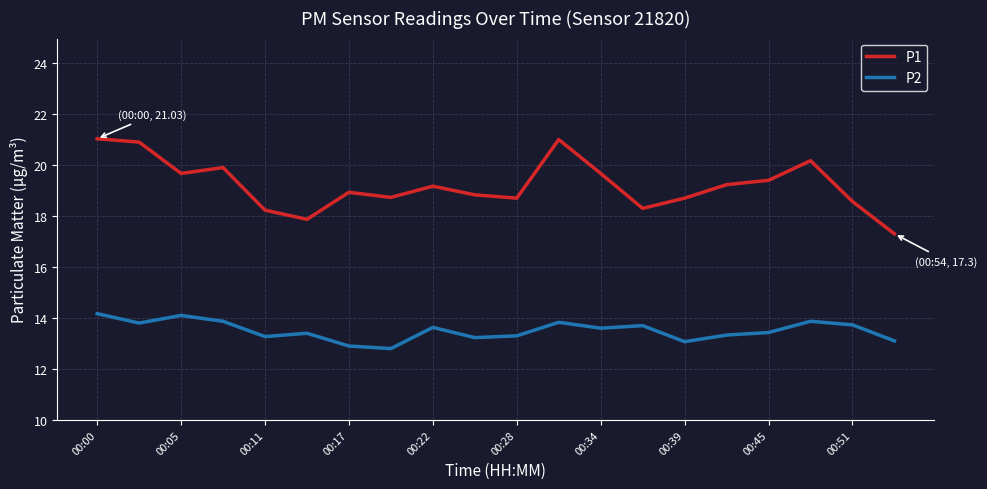

What is the difference between the maximum and minimum values in the P1 series?

3.7